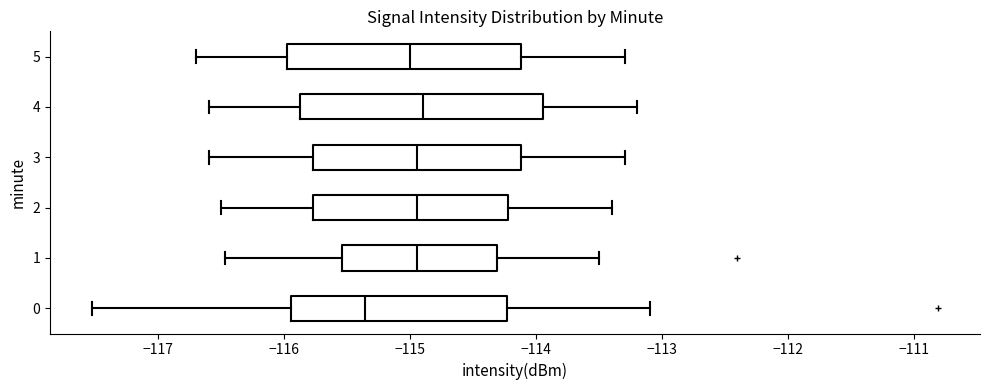

Where does the right whisker of the box at y = 3 end on the x-axis? The values are not printed on the chart, so give them approximately, as read against the axis.

-113.3